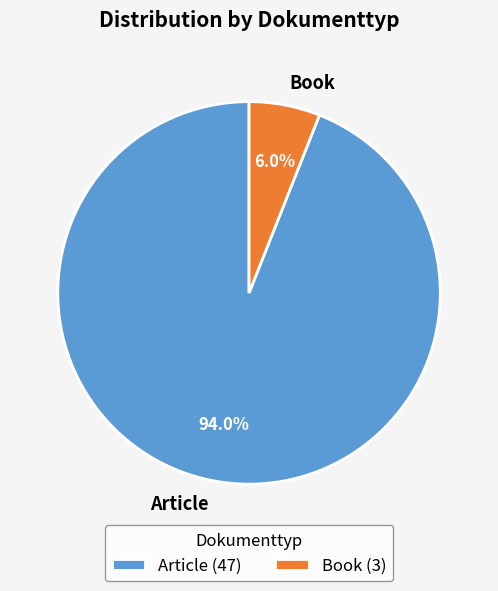

Which category has the smallest portion of the pie?

Book